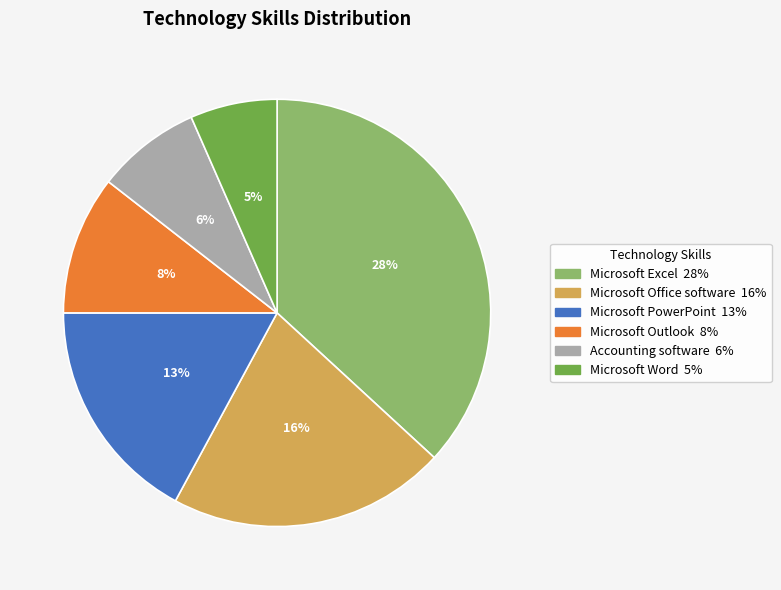

How many slices are in this pie chart?

6